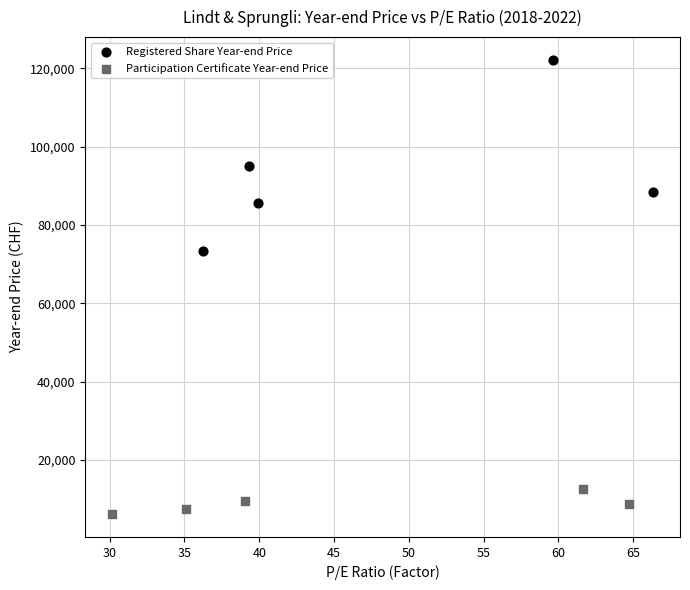

Which series contains the highest Y value?

Registered Share Year-end Price